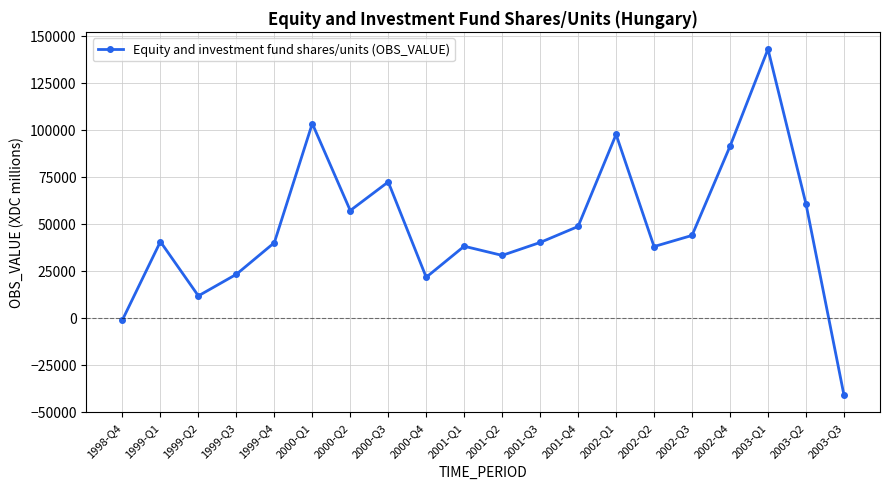

What is the label of the 8th point from the right?

2001-Q4